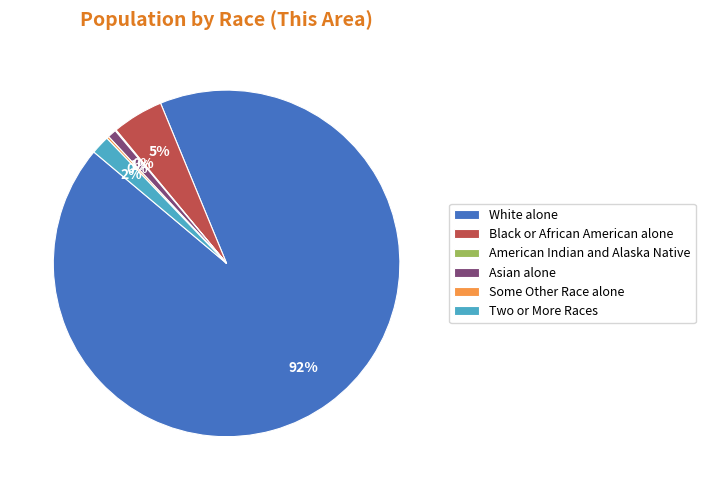

Is there any slice that represents more than half of the pie?

Yes